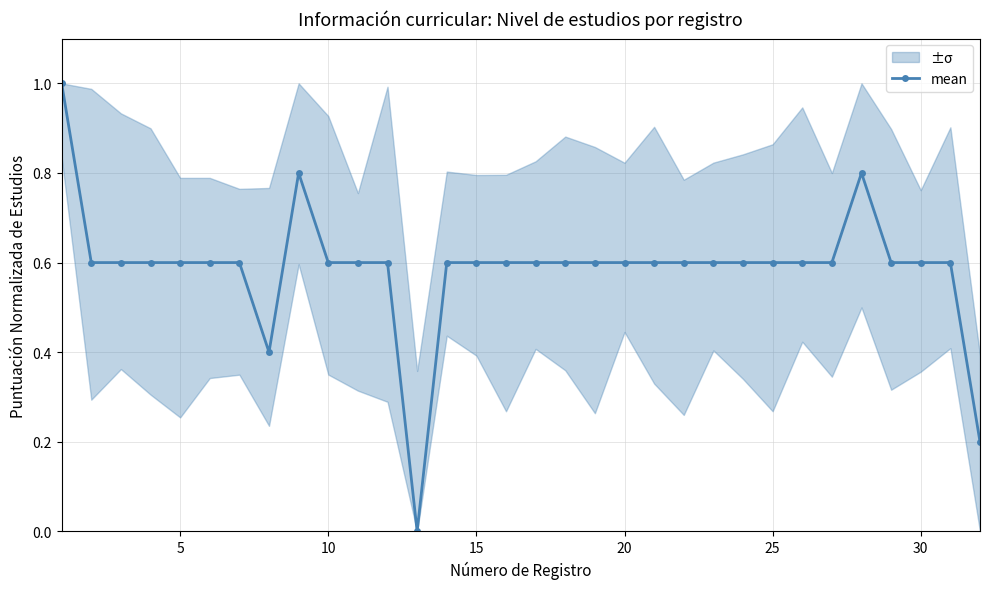

What is the maximum value for mean?

1.0